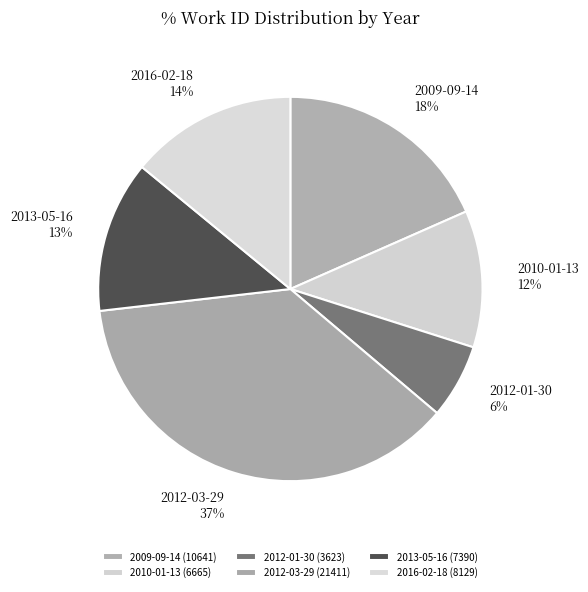

What is the largest slice in the pie chart?

2012-03-29 (21411)